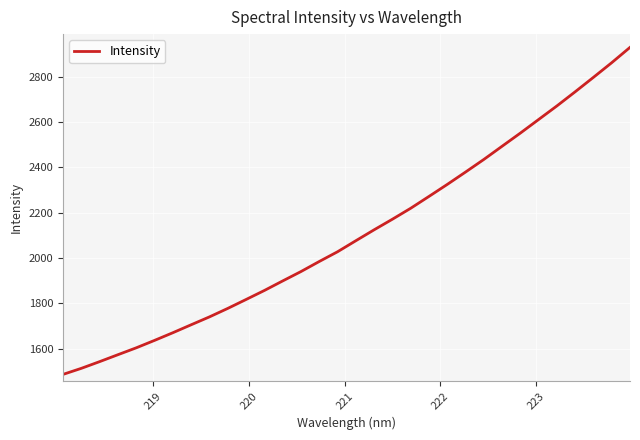

Reading left to right, list all the values displayed in this chart.

1485.9	1512.6	1542.3	1572.9	1603.3	1636.1	1669.9	1705.1	1739.9	1777.3	1816.7	1856.5	1898.6	1940.1	1984.5	2027.5	2076.3	2124.5	2171.3	2219.6	2272.0	2324.9	2379.6	2435.2	2493.6	2551.7	2611.7	2671.7	2734.2	2797.9	2862.6	2930.2